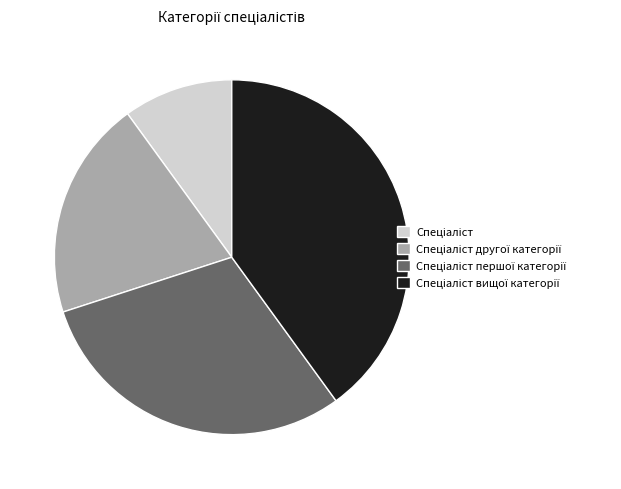

Does any single category account for the majority?

No